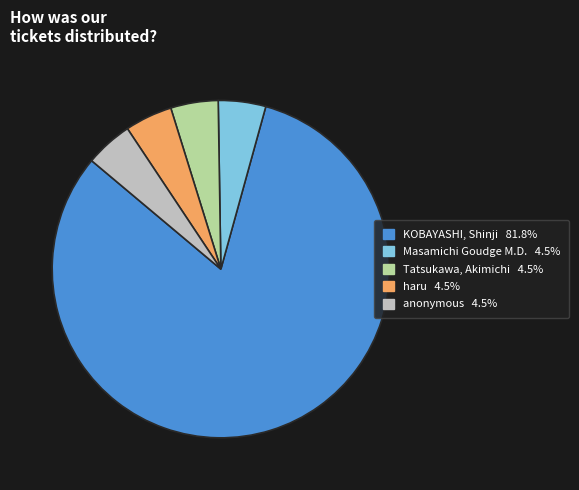

Does any single category account for the majority?

Yes